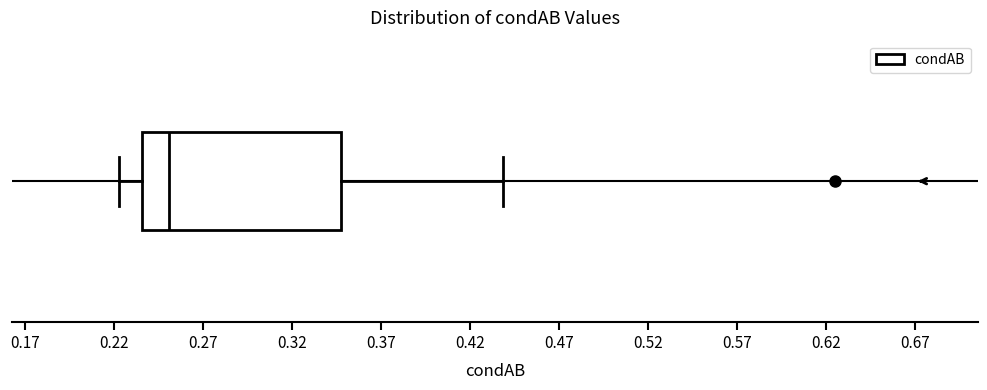

Read this box plot against the x-axis: the position of the median line, the range covered by the box, and the ends of both whiskers. The values are not printed on the chart, so give them approximately, as read against the axis.

median 0.250, box 0.235 to 0.350, whiskers 0.225 to 0.440